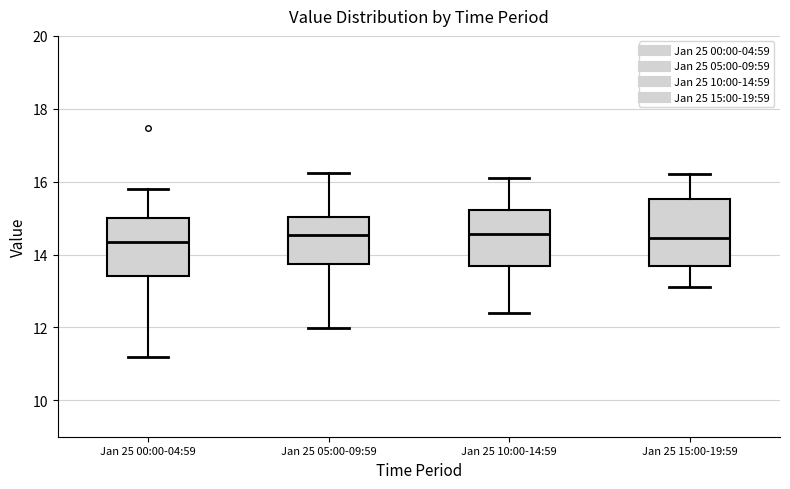

Comparing the boxes themselves (not the whiskers), which one is the tallest?

Jan 25 15:00-19:59